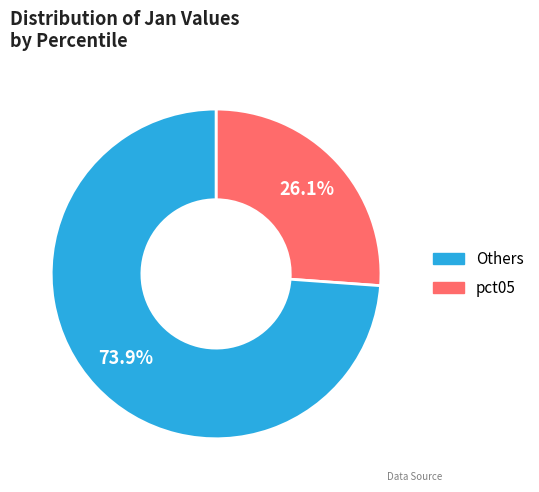

Is there a majority slice in this chart?

Yes